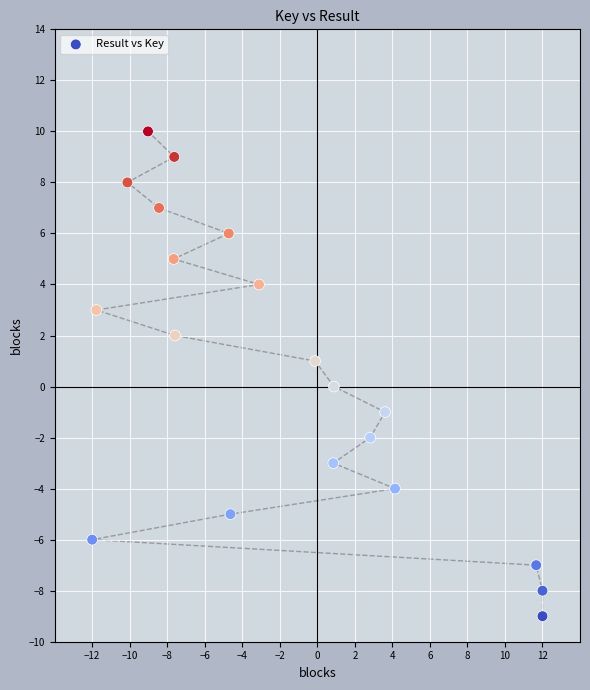

What is the range of Y values (max minus min)?

19